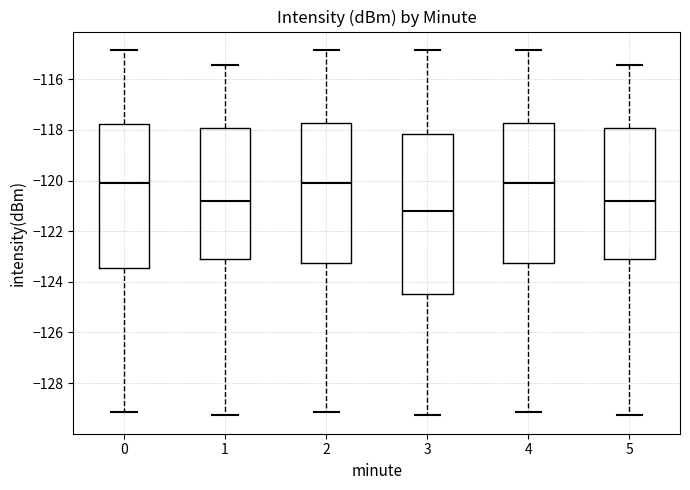

Comparing the boxes themselves (not the whiskers), which one is the tallest?

3